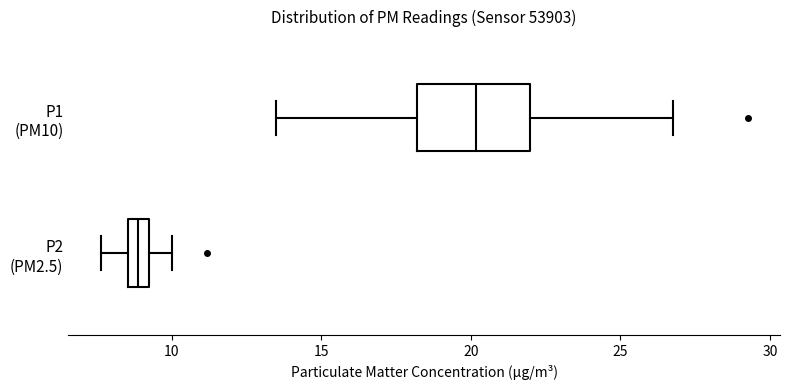

Which box's median line is the furthest to the right?

P1 (PM10)